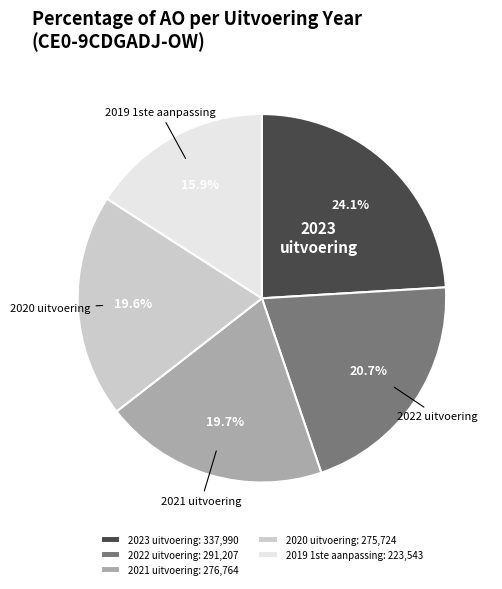

Is there any slice that represents more than half of the pie?

No